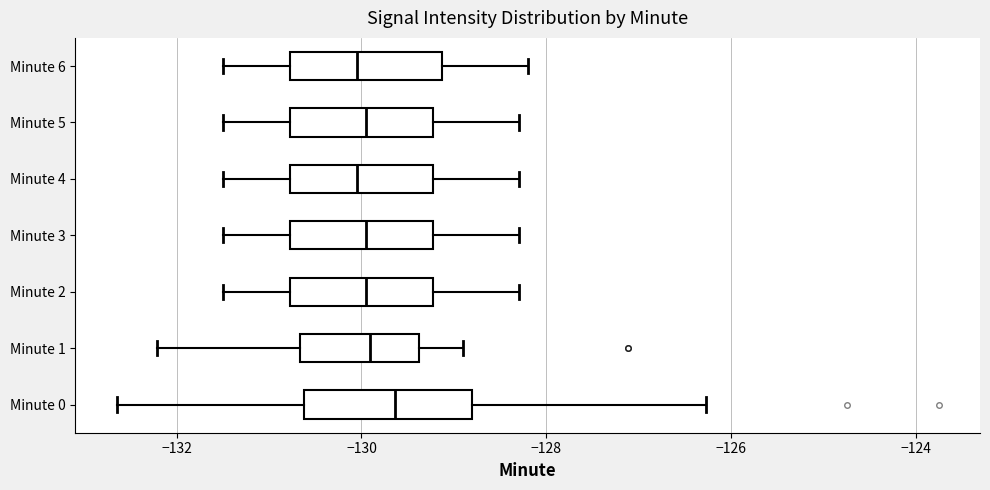

Reading bottom to top, read every box against the x-axis: the position of its median line, the range the box covers, and the ends of its whiskers. The values are not printed on the chart, so give them approximately, as read against the axis.

Minute 0: median -129.6, box -130.6 to -128.8, whiskers -132.6 to -126.2
Minute 1: median -130.0, box -130.6 to -129.4, whiskers -132.2 to -129.0
Minute 2: median -130.0, box -130.8 to -129.2, whiskers -131.4 to -128.2
Minute 3: median -130.0, box -130.8 to -129.2, whiskers -131.4 to -128.2
Minute 4: median -130.0, box -130.8 to -129.2, whiskers -131.4 to -128.2
Minute 5: median -130.0, box -130.8 to -129.2, whiskers -131.4 to -128.2
Minute 6: median -130.0, box -130.8 to -129.2, whiskers -131.4 to -128.2